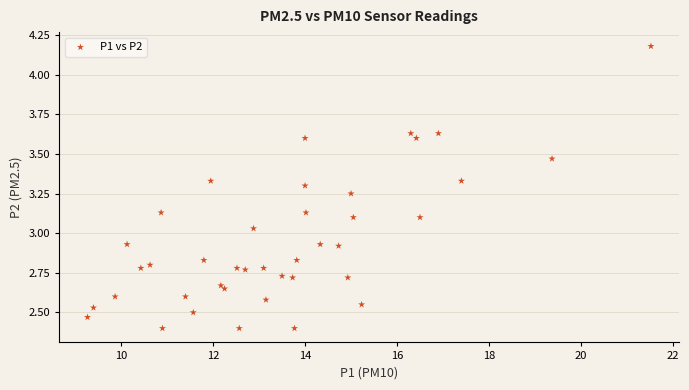

What is the range of X values (max minus min)?

12.2